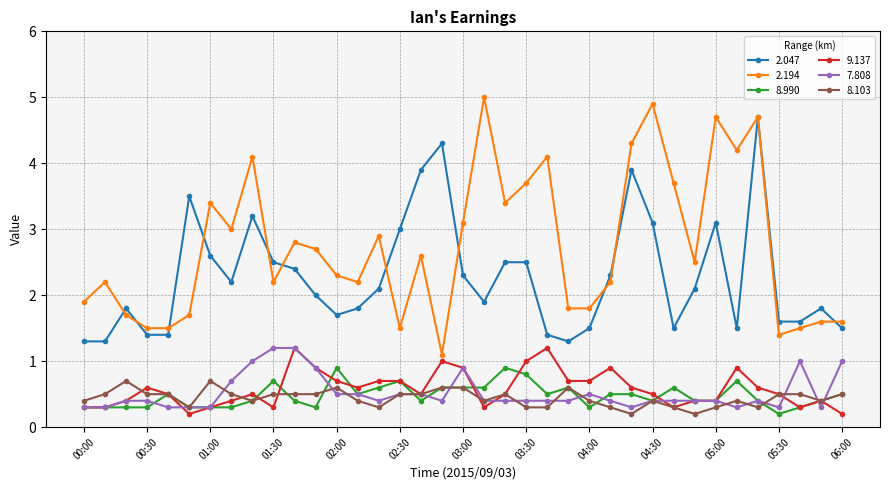

Which series has the largest total across all categories?

2.194